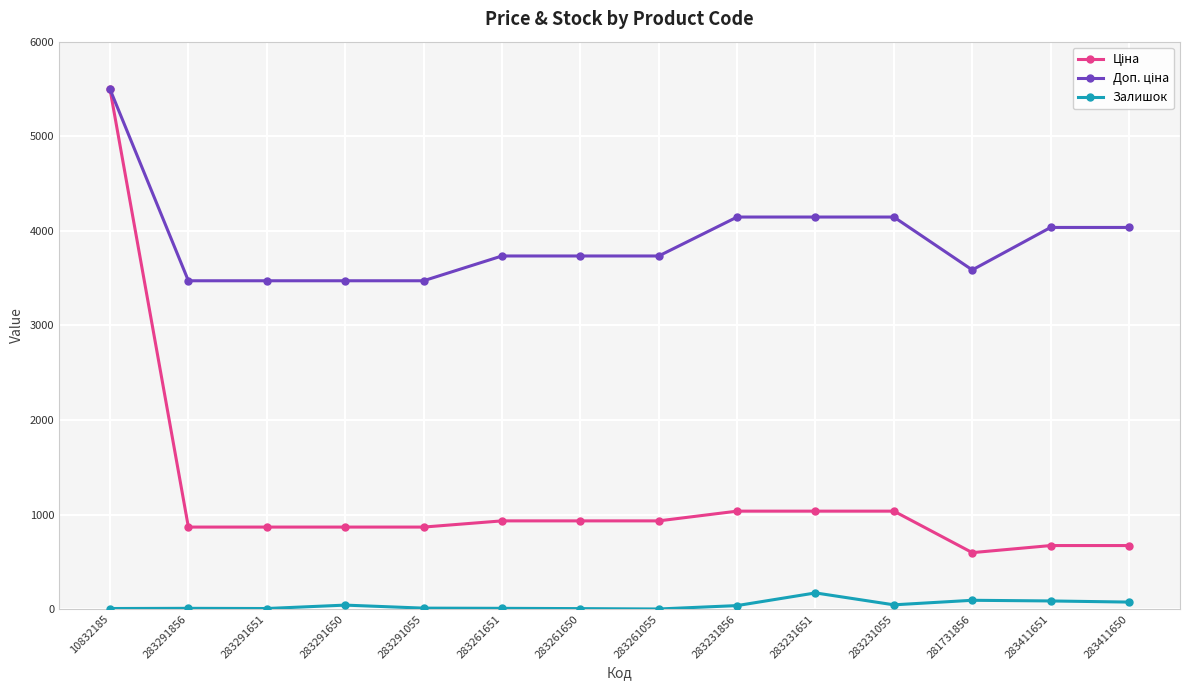

What is the label of the 8th point from the left?

283261055